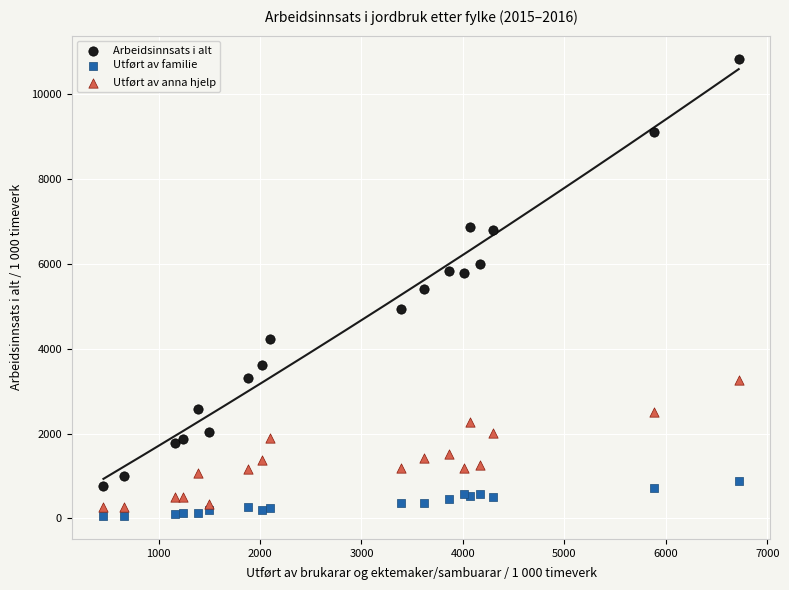

Which series reaches the maximum Y coordinate?

Arbeidsinnsats i alt